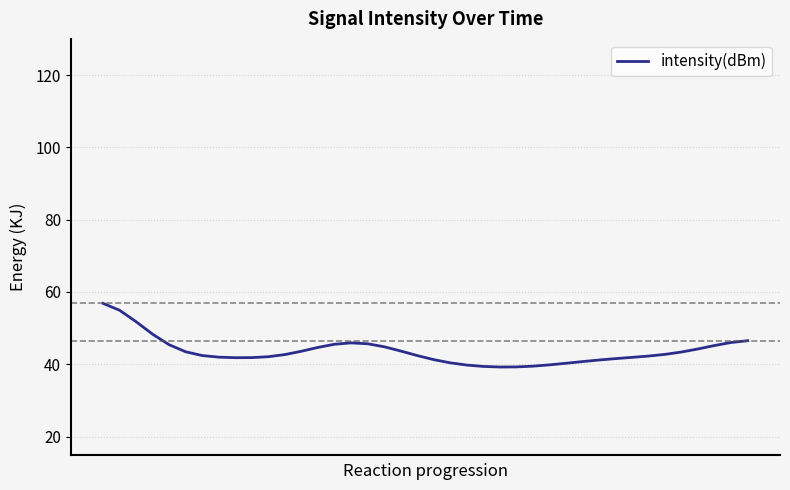

What is the greatest value displayed?

56.9